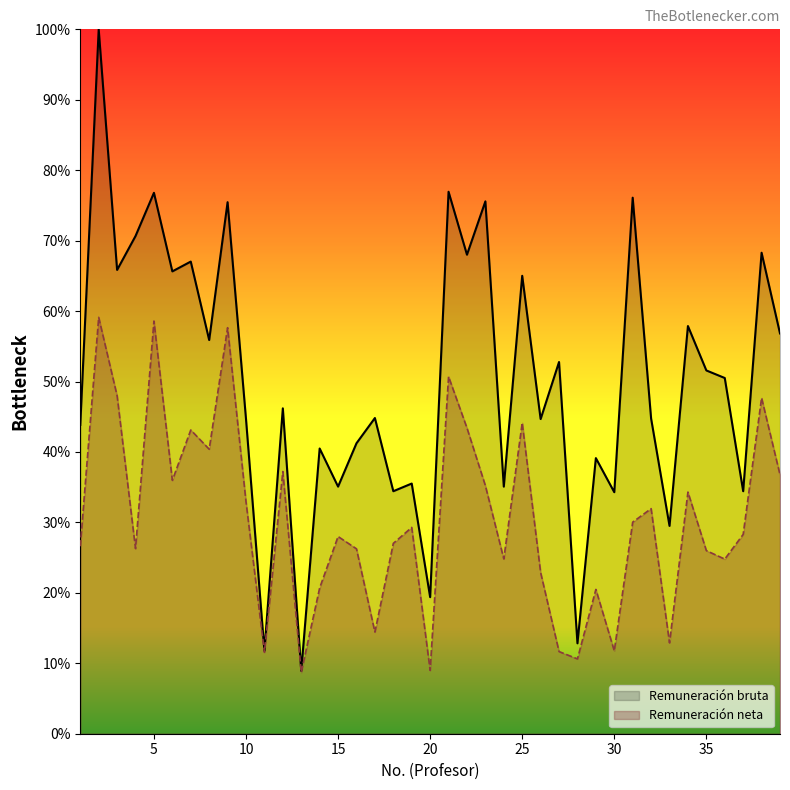

Where is the first local minimum for Remuneración neta?

4